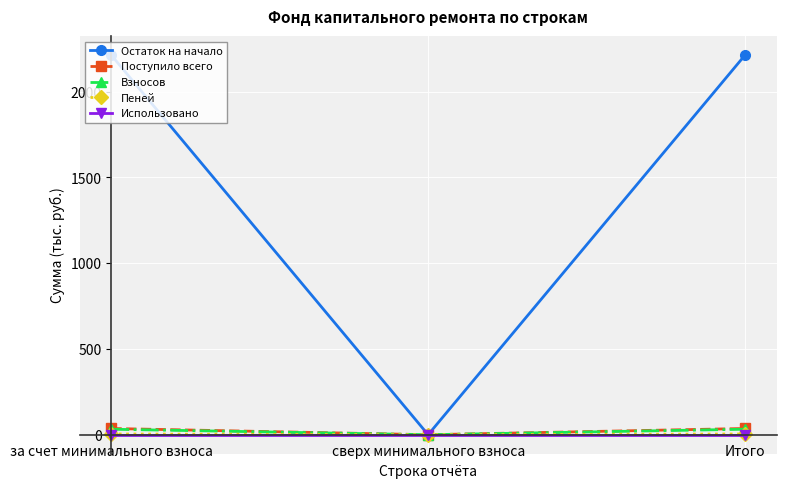

True or false: Остаток на начало has a value of 1005.2 at сверх минимального взноса.

False